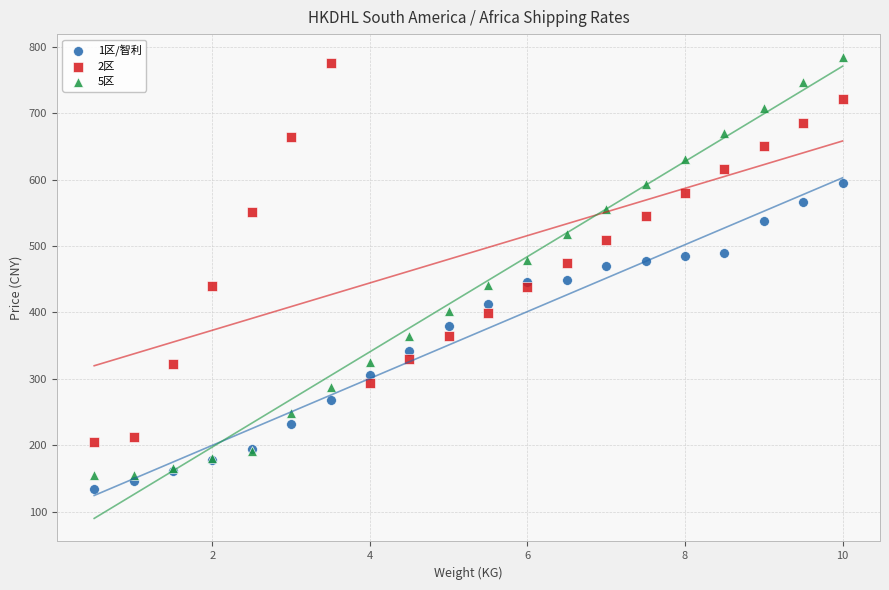

What is the X range (max minus min) for the scatter plot?

9.5